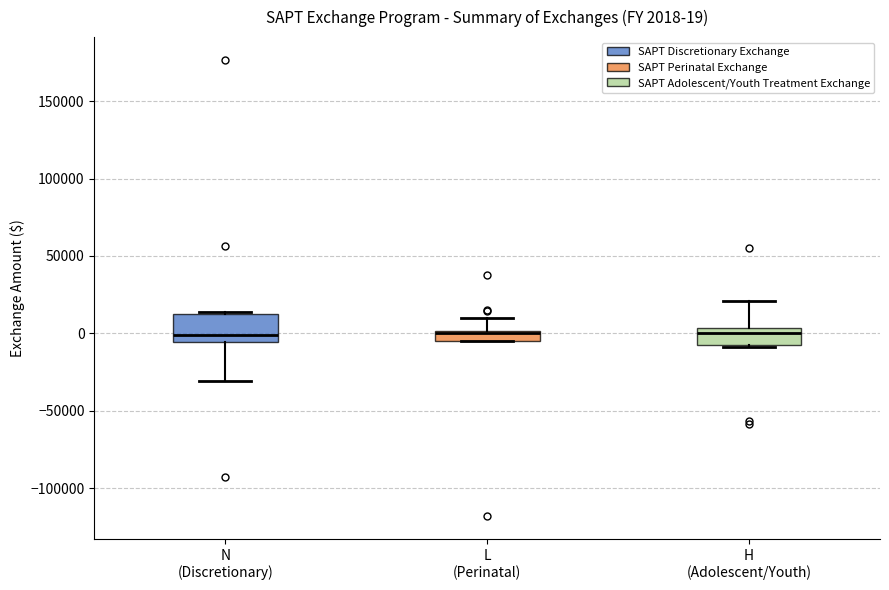

Comparing the boxes themselves (not the whiskers), which one is the tallest?

N (Discretionary)